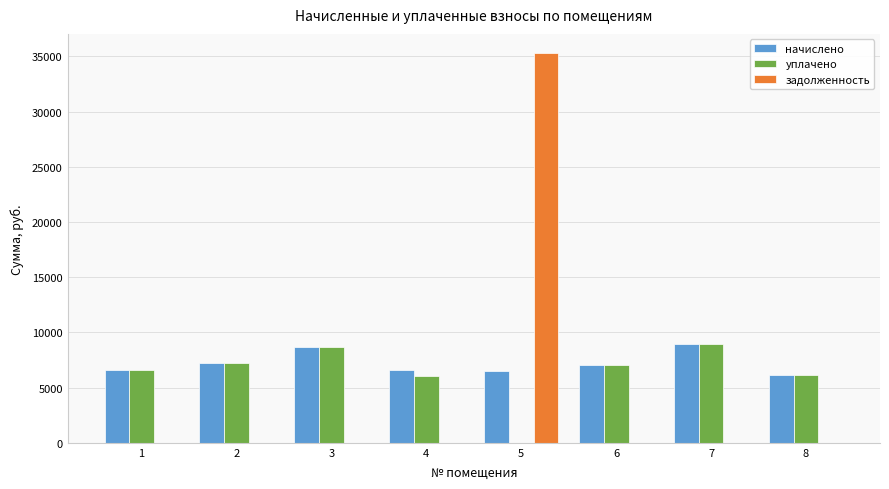

What is the difference between the уплачено values at 8 and 7?

2826.2